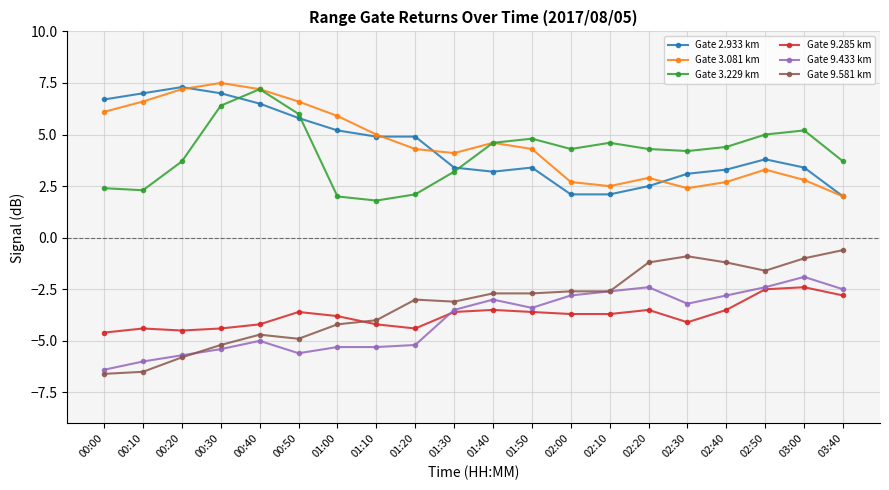

True or false: Gate 9.433 km and Gate 2.933 km intersect in this chart.

False